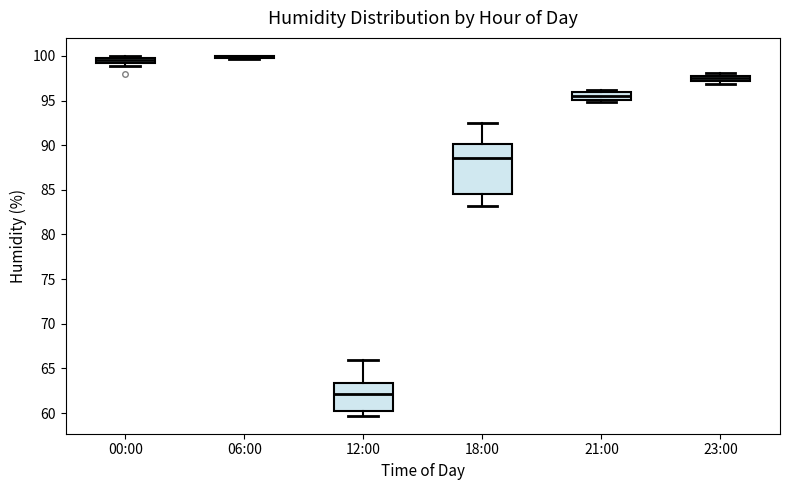

Comparing the boxes themselves (not the whiskers), which one is the tallest?

18:00